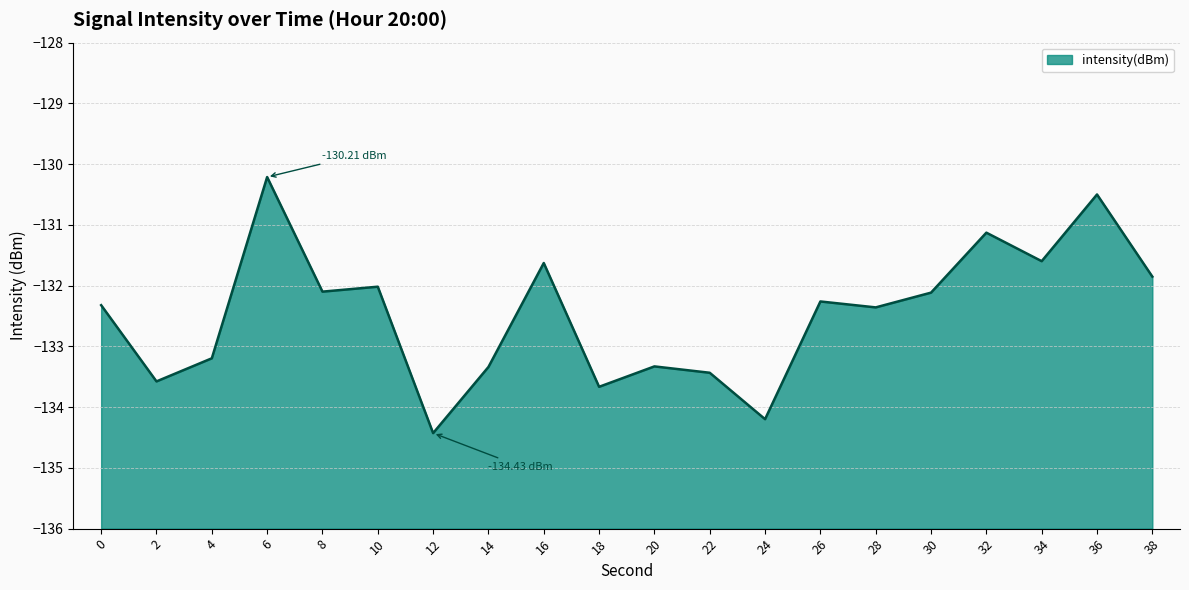

What is the sum of all values?

-2649.3